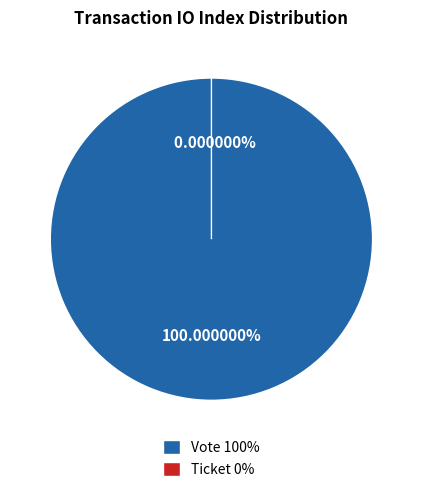

Is it true that Ticket (io_index=0) is 0% of the pie?

True